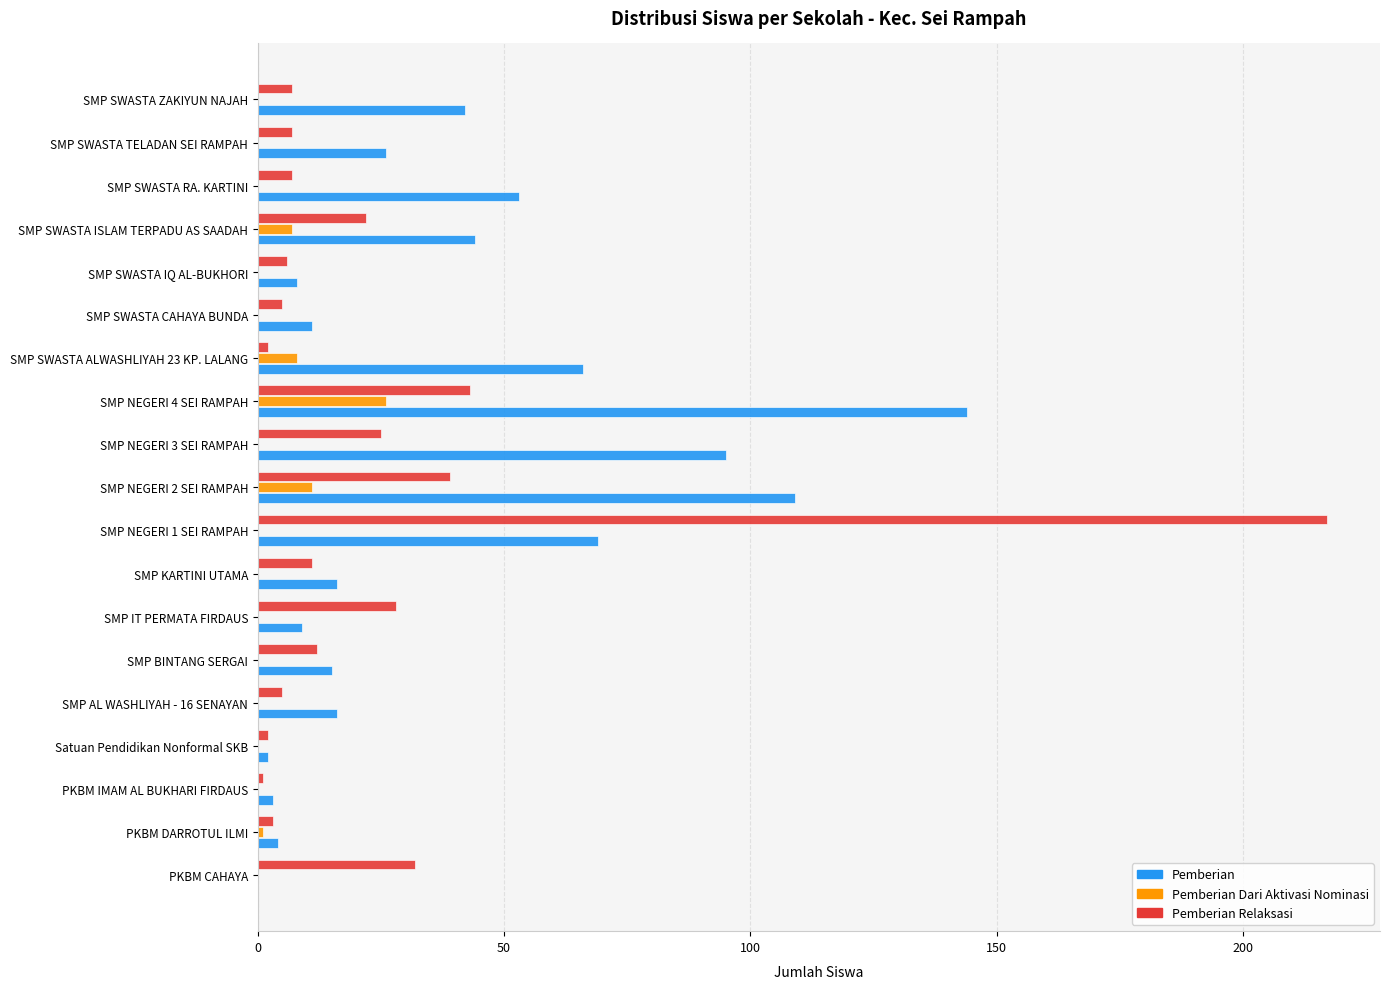

How many series are shown in this chart?

3